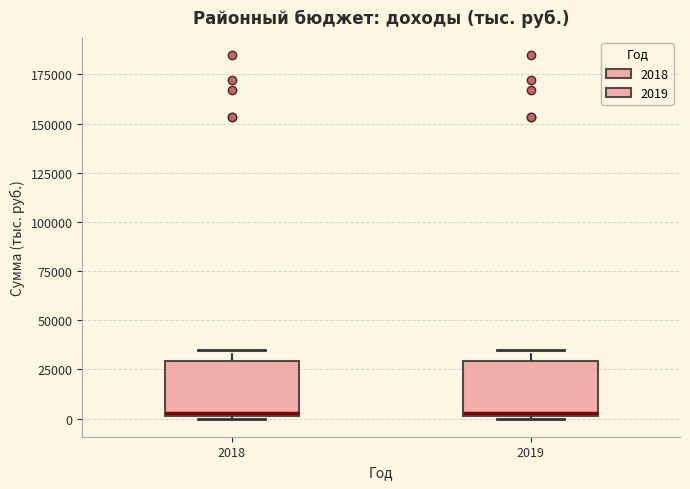

Reading left to right, transcribe this box plot: for each box, give where its median line is, the range the box spans, and where its two whiskers end, as read against the y-axis. The values are not printed on the chart, so give them approximately, as read against the axis.

2018: median 5000, box 0 to 30000, whiskers 0 to 35000
2019: median 5000, box 0 to 30000, whiskers 0 to 35000